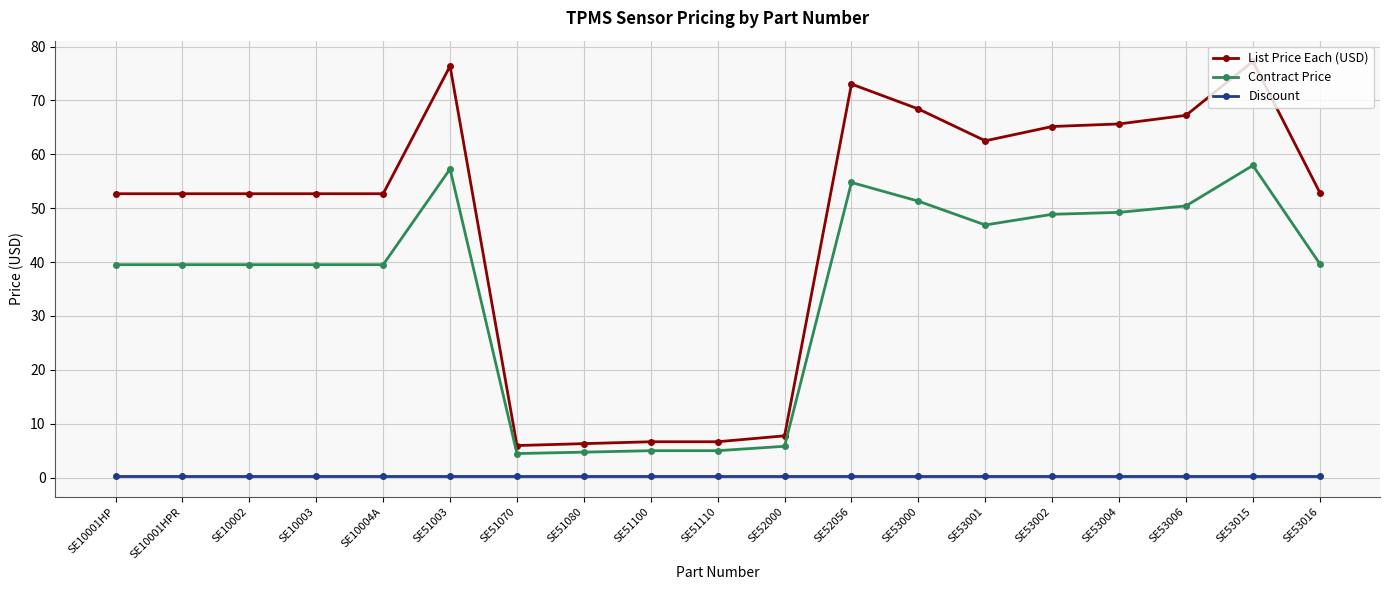

True or false: List Price Each (USD) has more than 2 interior local peaks.

True